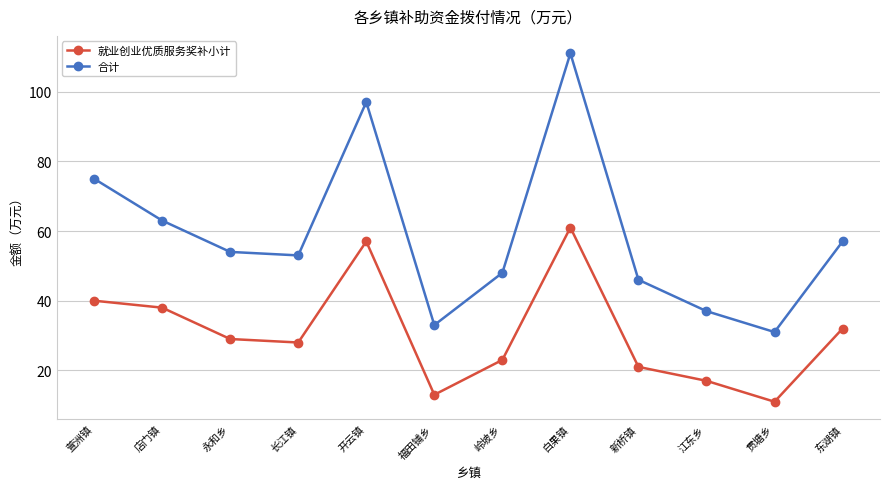

What is the difference between the second highest and second lowest values in the 合计 series?

64